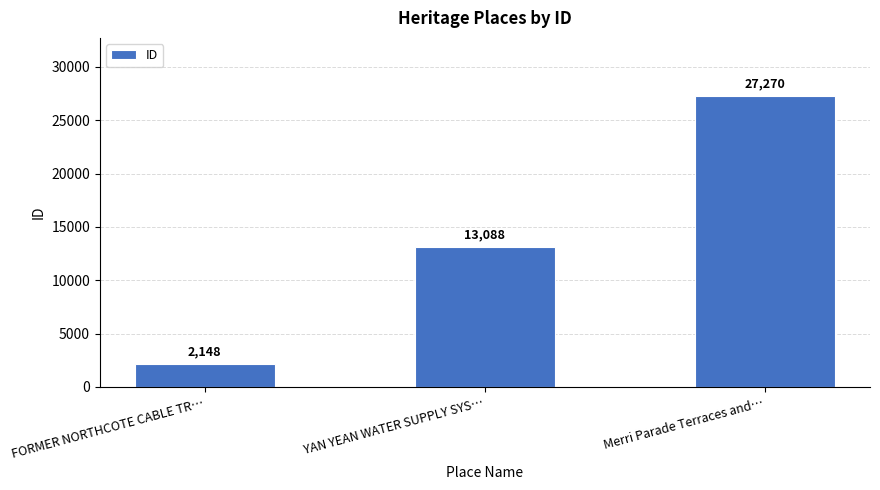

Approximately how many times larger is the value at Merri Parade Terraces and… compared to FORMER NORTHCOTE CABLE TR…?

12.7